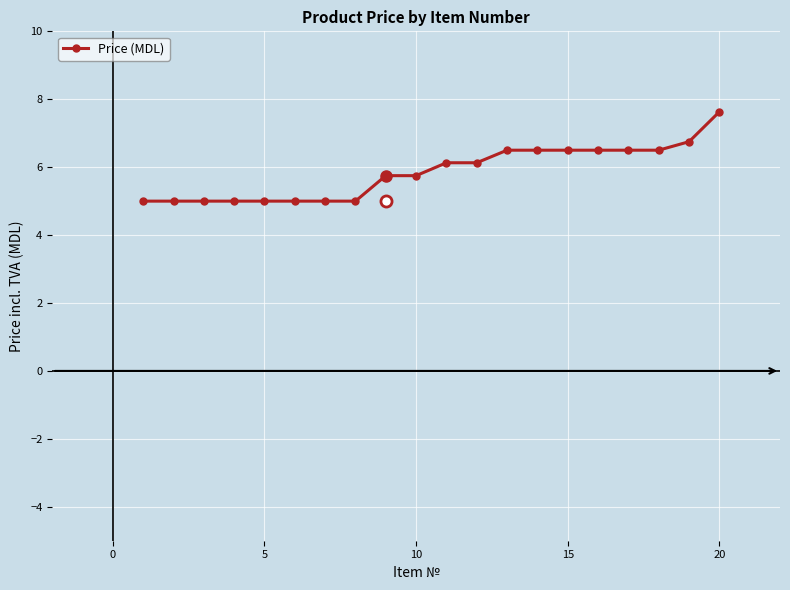

What is the minimum value shown in the chart?

5.0